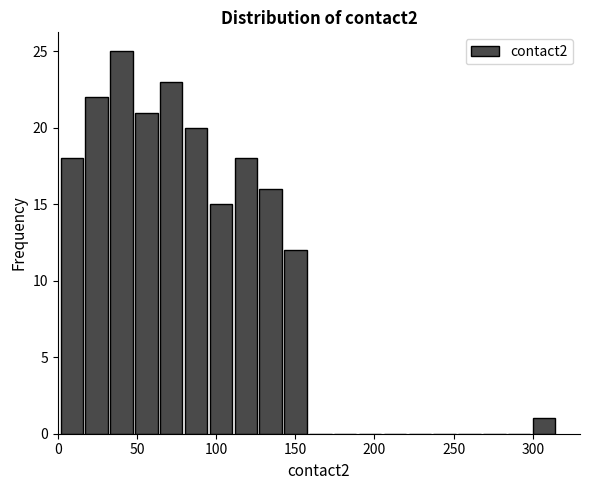

Read against the x-axis, roughly where is the centre of the tallest bar?

40